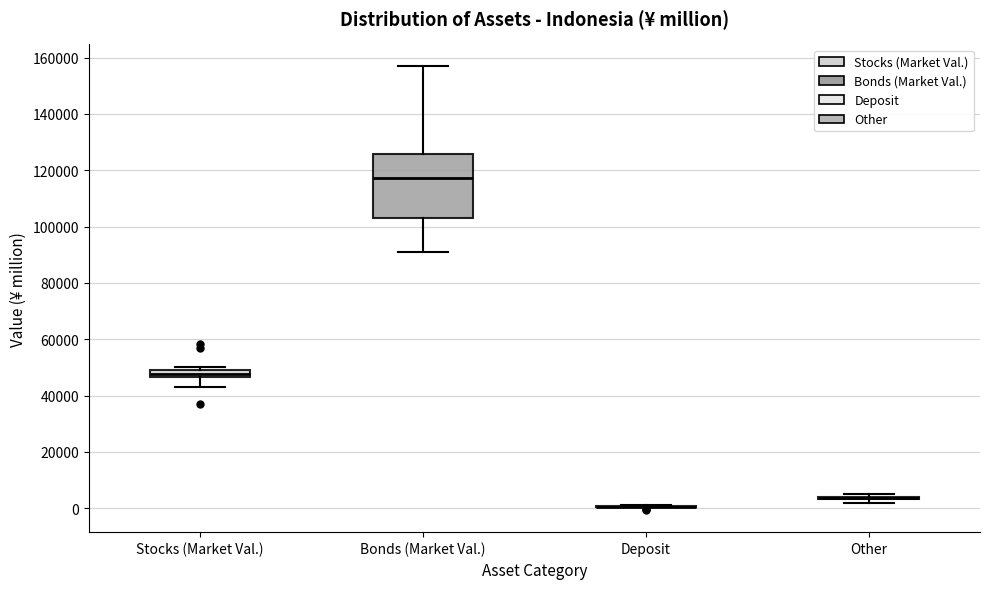

Which box is the tallest, from its lower edge to its upper edge?

Bonds (Market Val.)